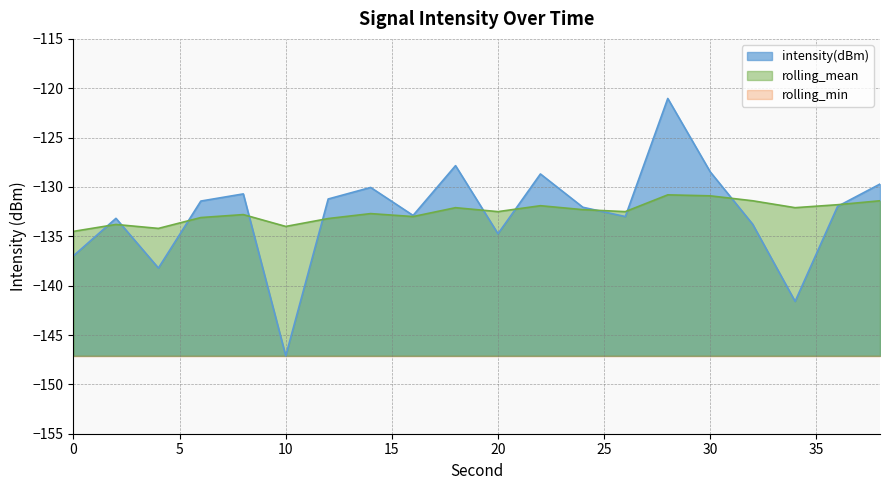

Rank the categories by rolling_mean value from highest to lowest.

28, 30, 32, 38, 36, 22, 18, 34, 24, 20, 26, 14, 8, 16, 6, 12, 2, 10, 4, 0